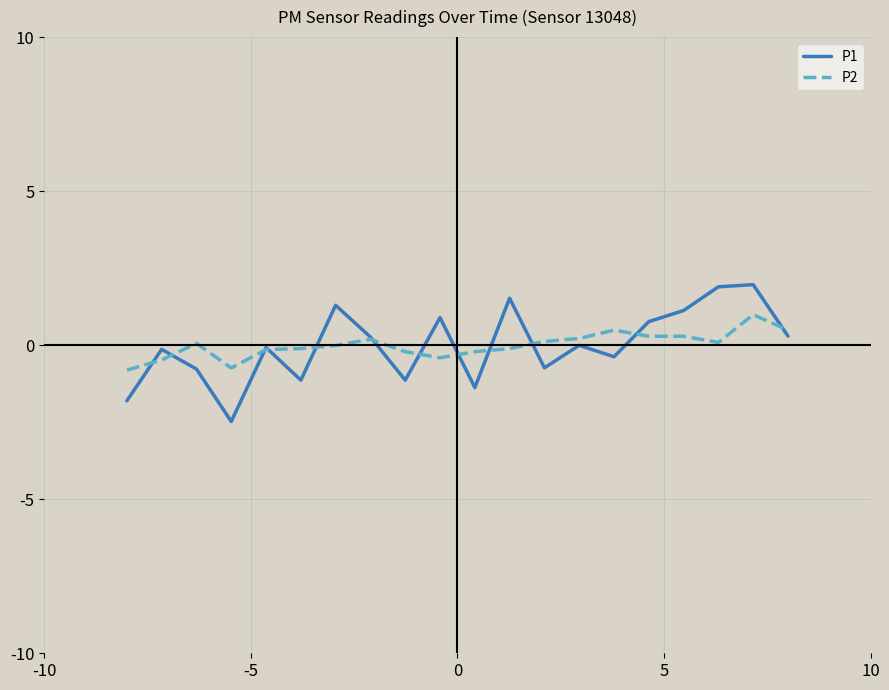

Rank the series by their maximum value, from highest to lowest.

P1, P2